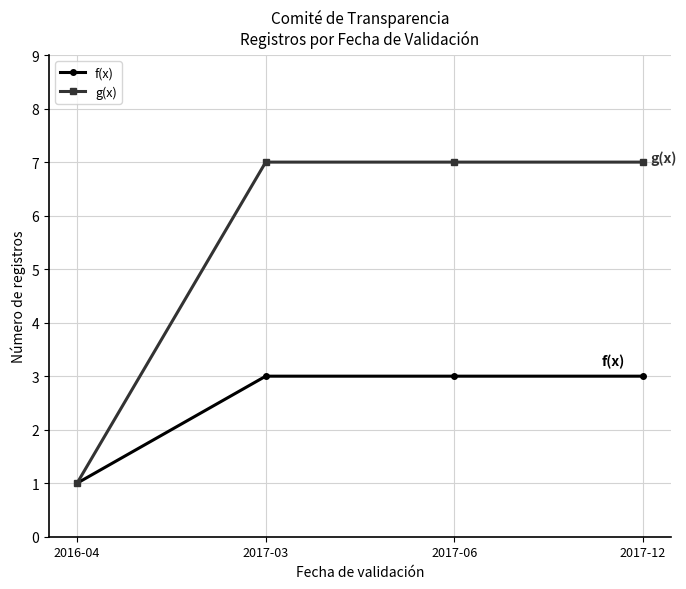

Count the number of data series in this chart.

2